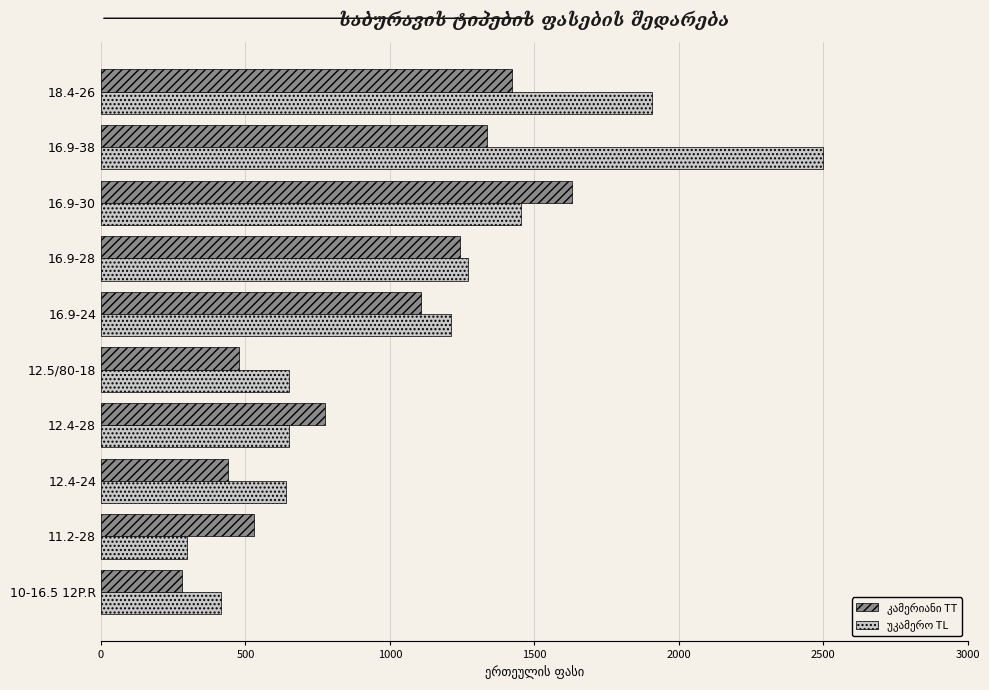

At which category is the sum across all series the highest?

16.9-38